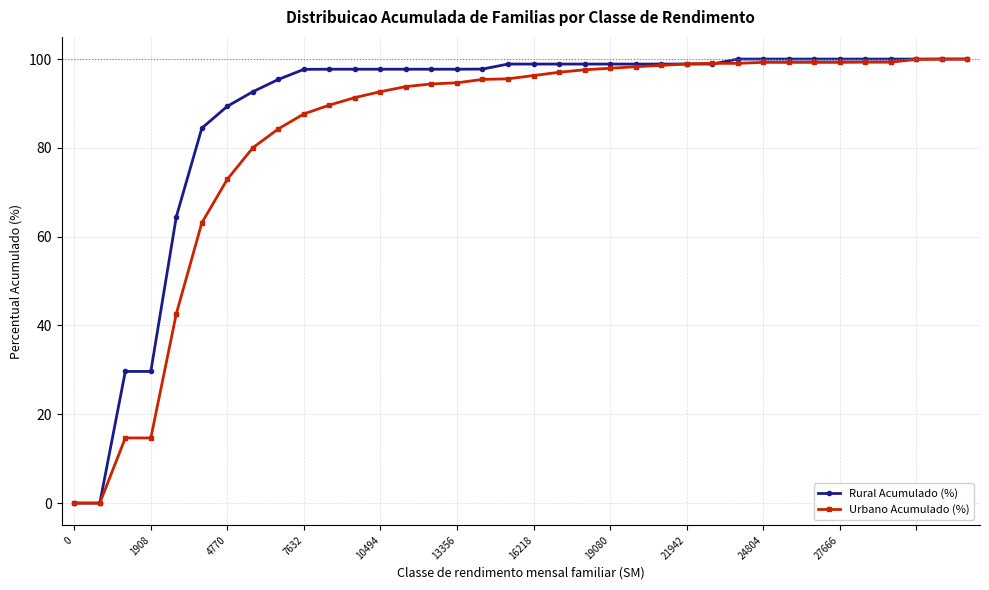

Which series has the largest total across all categories?

Rural Acumulado (%)